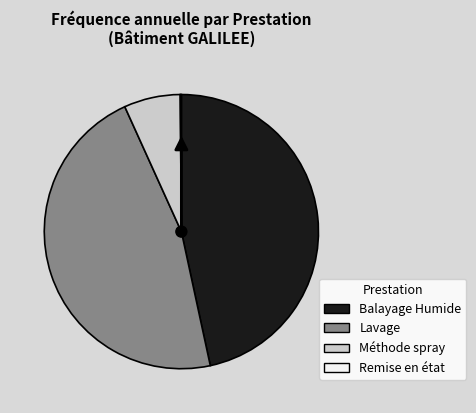

Is it true that Balayage Humide is 59% of the pie?

False